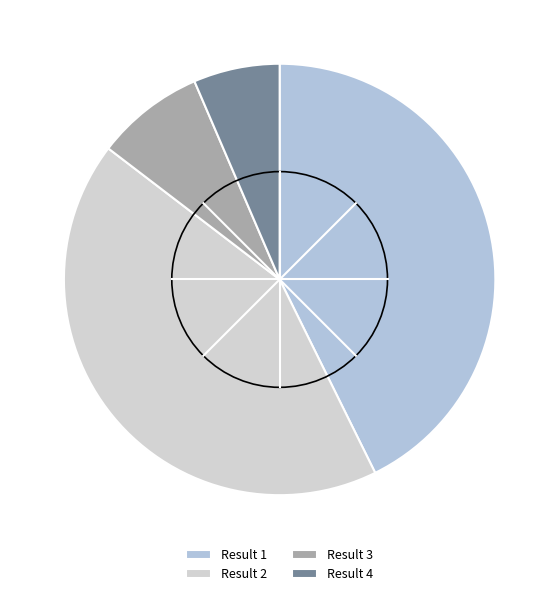

How many segments does this pie chart have?

4